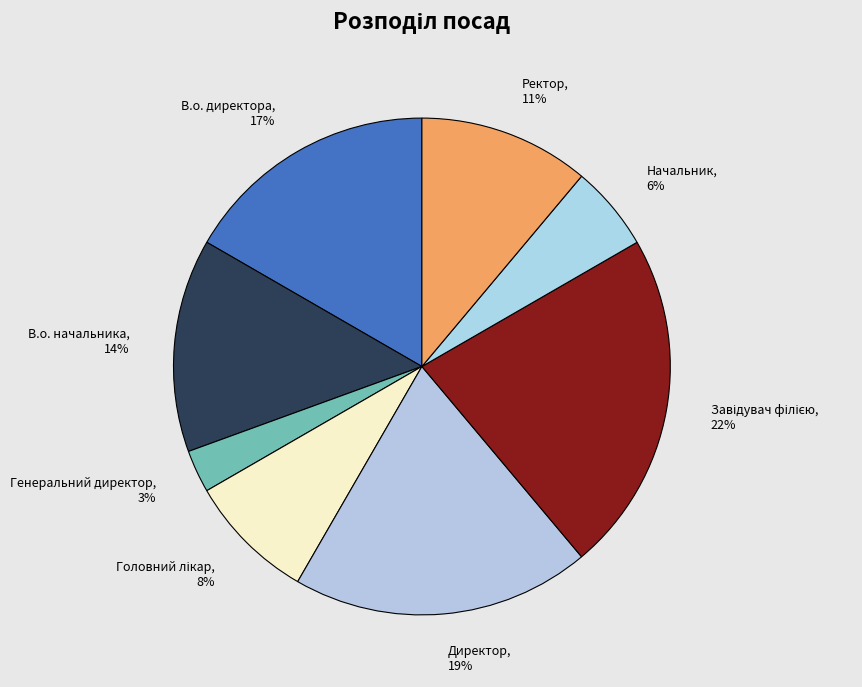

Is there a majority slice in this chart?

No